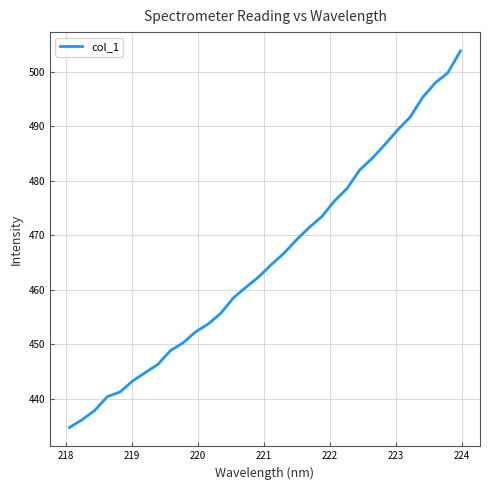

What is the smallest value displayed?

434.7